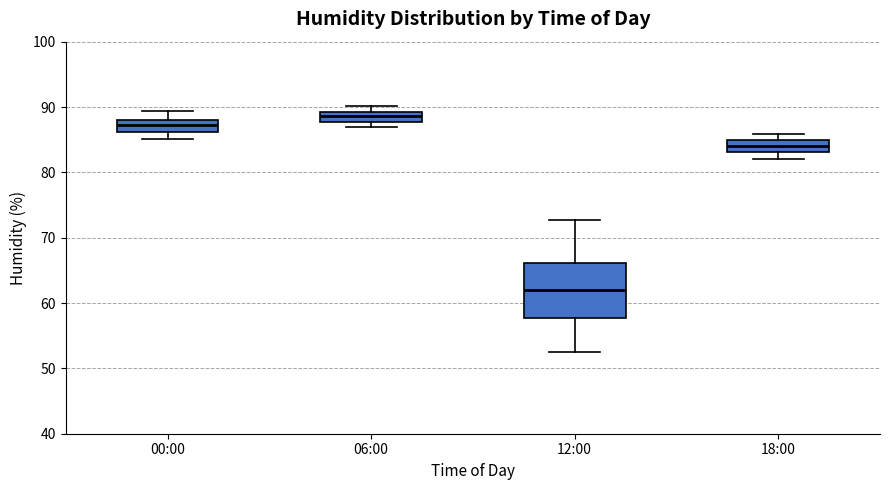

Which box is the tallest, from its lower edge to its upper edge?

12:00